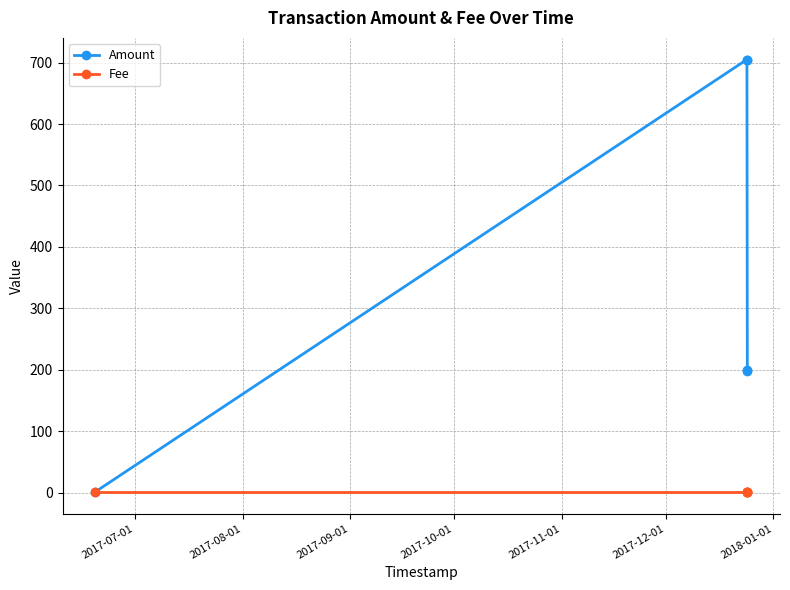

Which series has the largest range (max minus min)?

Amount